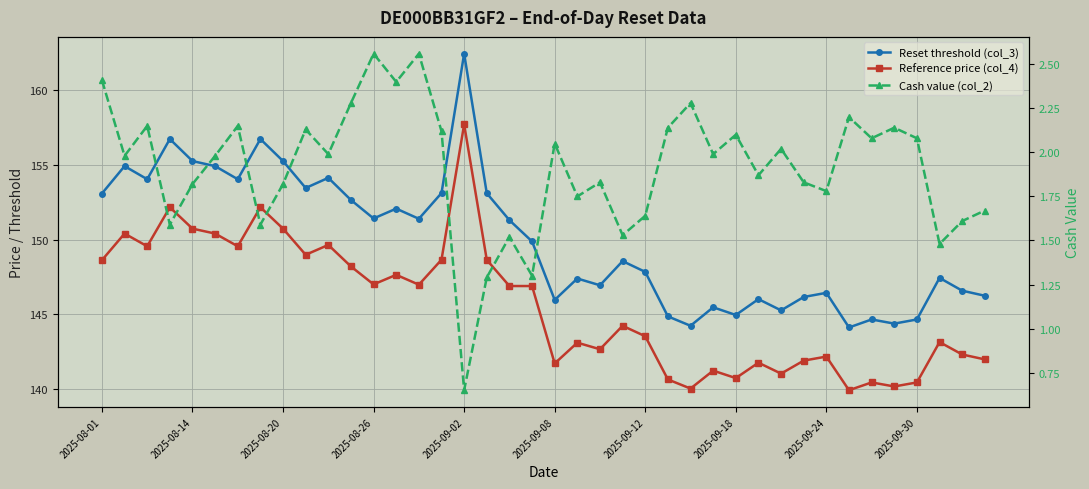

Where is the first local minimum for Cash value (col_2)?

2025-08-14